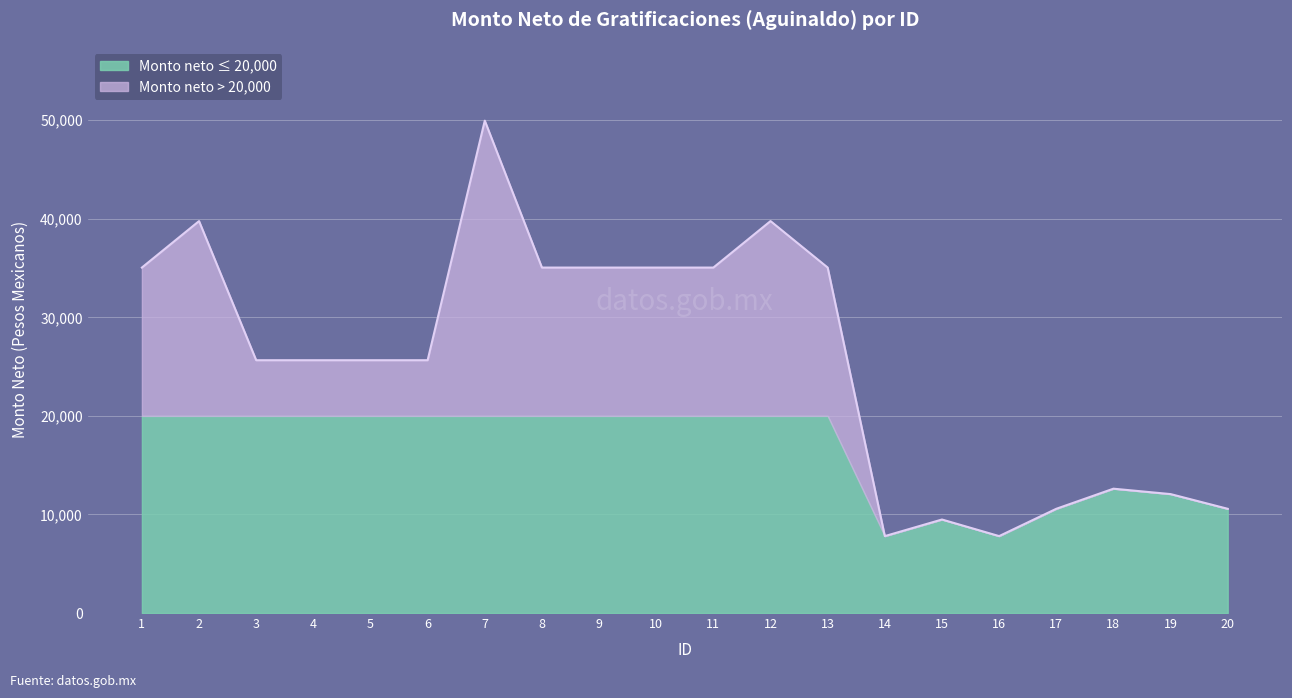

What is the value of the 5th point from the left?

25647.5